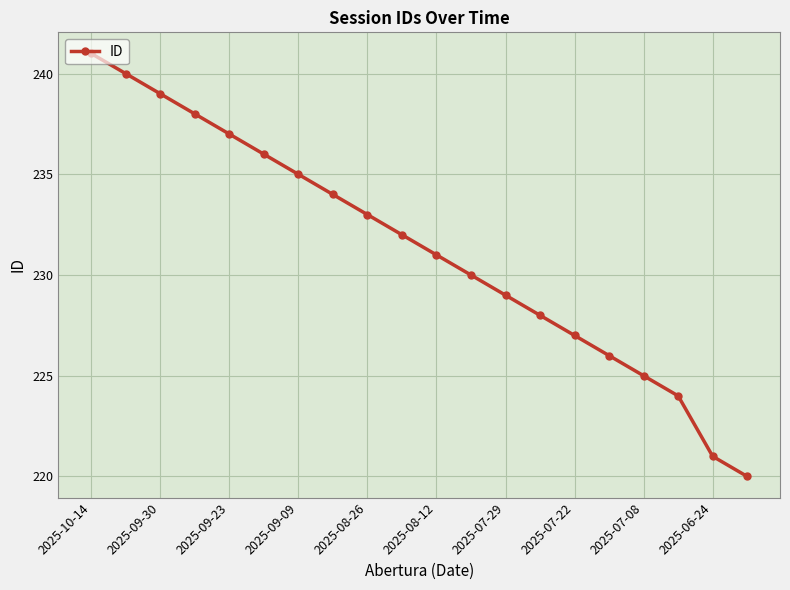

What is the minimum value shown in the chart?

220